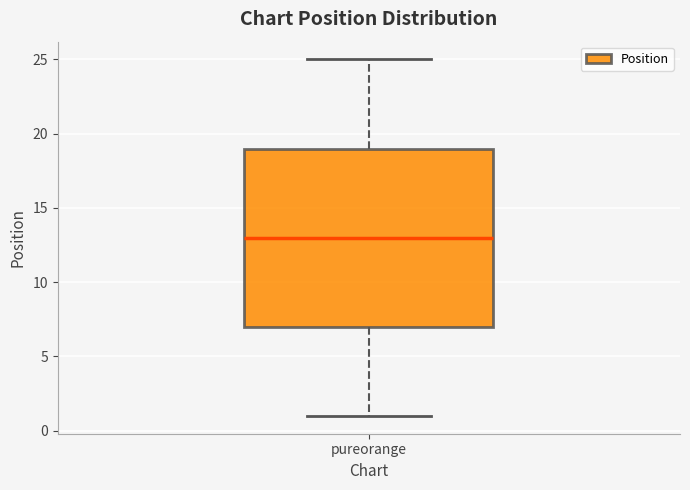

Where does the lower whisker of the box for pureorange end on the y-axis? The values are not printed on the chart, so give them approximately, as read against the axis.

1